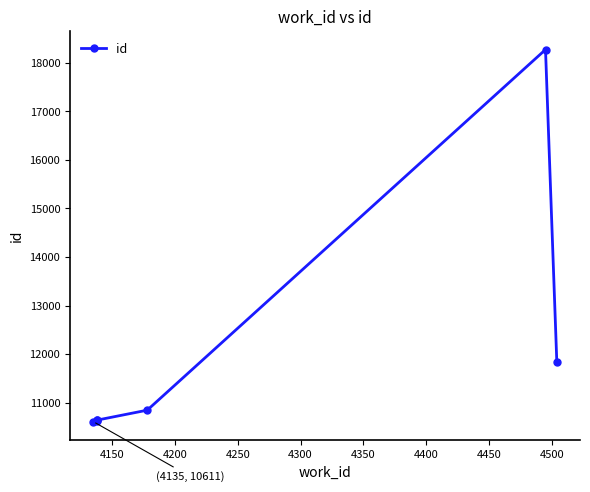

True or false: the data shows 14405 at 4300.

False